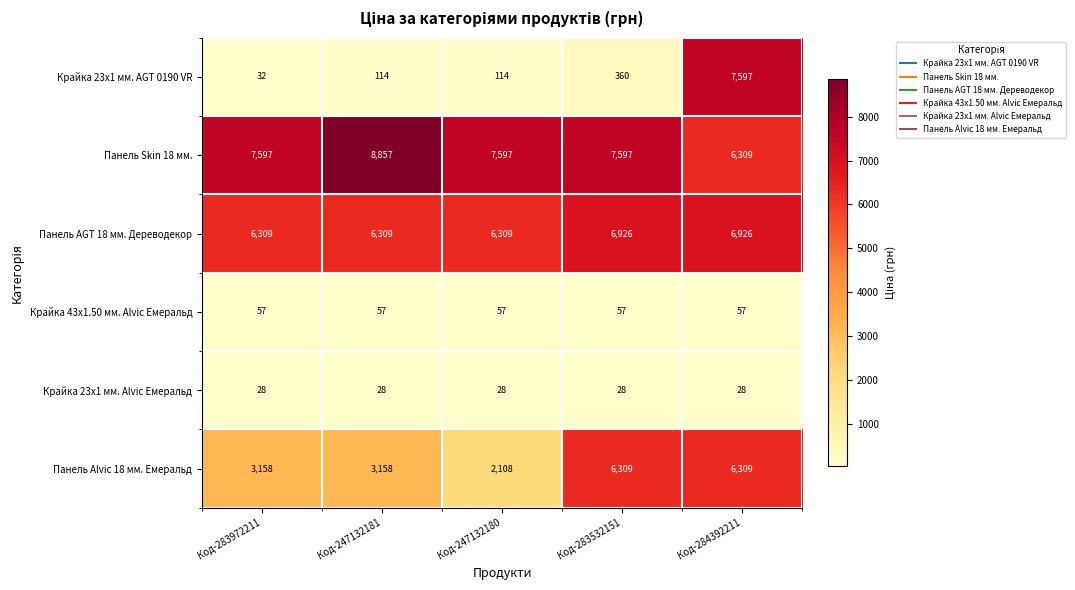

Rank the series by their maximum value, from lowest to highest.

Крайка 23x1 мм. Alvic Емеральд, Крайка 43x1.50 мм. Alvic Емеральд, Панель Alvic 18 мм. Емеральд, Панель AGT 18 мм. Дереводекор, Крайка 23x1 мм. AGT 0190 VR, Панель Skin 18 мм.